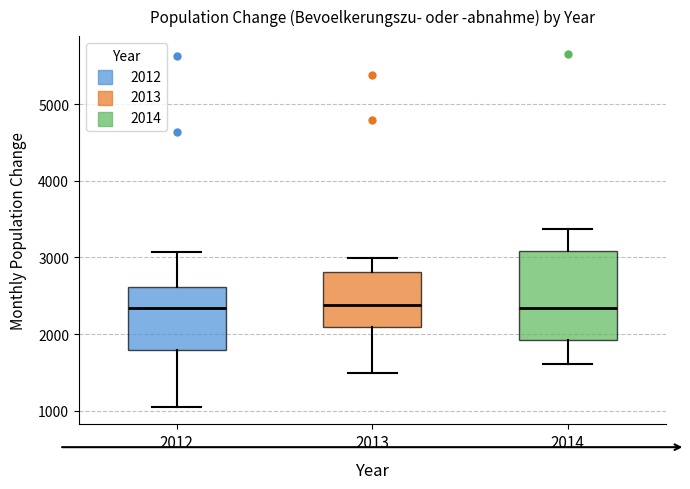

Reading left to right, read every box against the y-axis: the position of its median line, the range the box covers, and the ends of its whiskers. The values are not printed on the chart, so give them approximately, as read against the axis.

2012: median 2300, box 1800 to 2600, whiskers 1100 to 3100
2013: median 2400, box 2100 to 2800, whiskers 1500 to 3000
2014: median 2300, box 1900 to 3100, whiskers 1600 to 3400